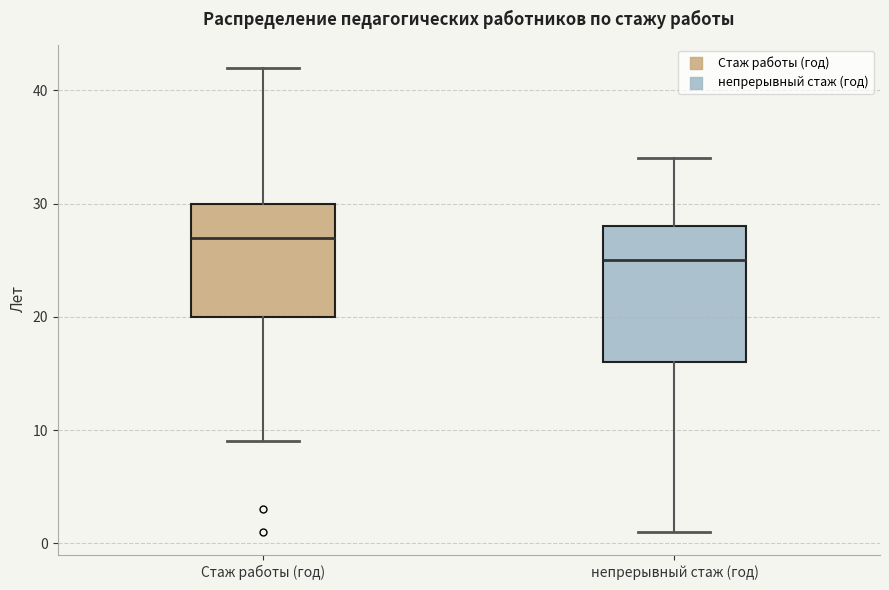

Where is the lower edge of the box for Стаж работы (год) on the y-axis? The values are not printed on the chart, so give them approximately, as read against the axis.

20